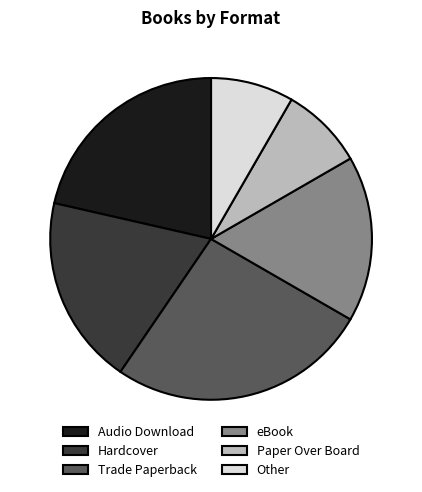

Does Paper Over Board account for over 50% of the chart?

No